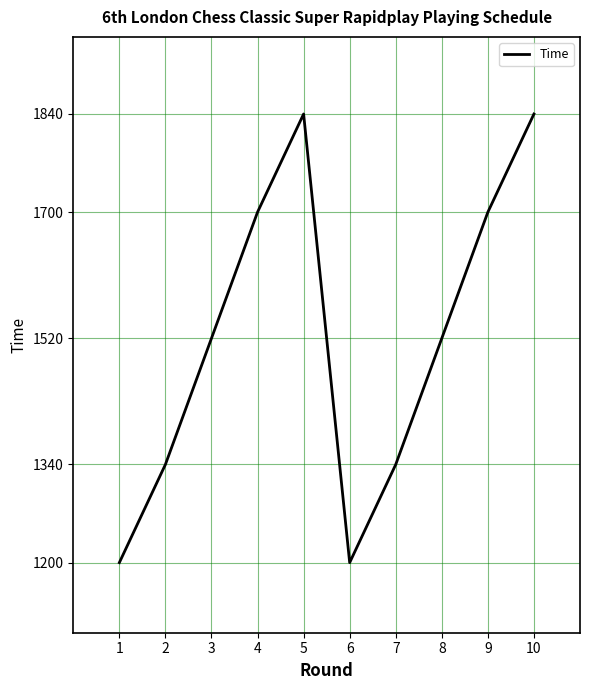

Does the chart have visible grid lines?

Yes